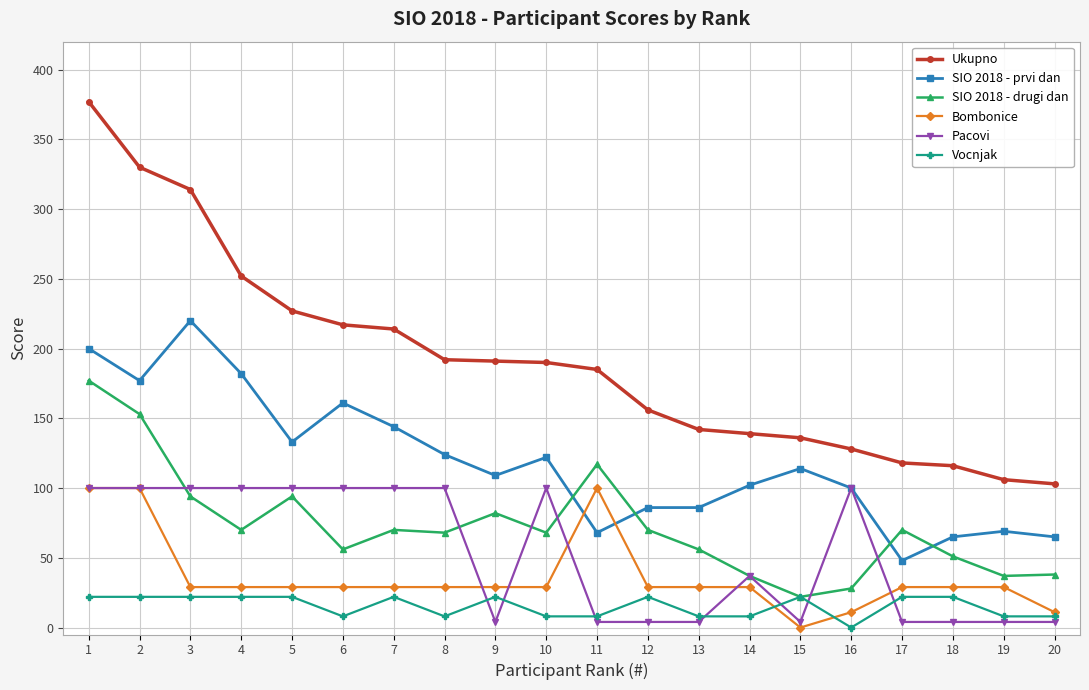

What is the highest value of the Pacovi series?

100